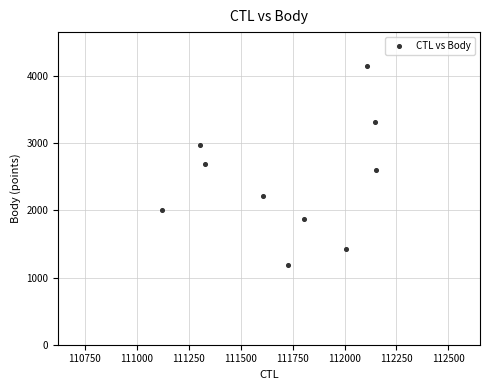

What is the average X value?

111731